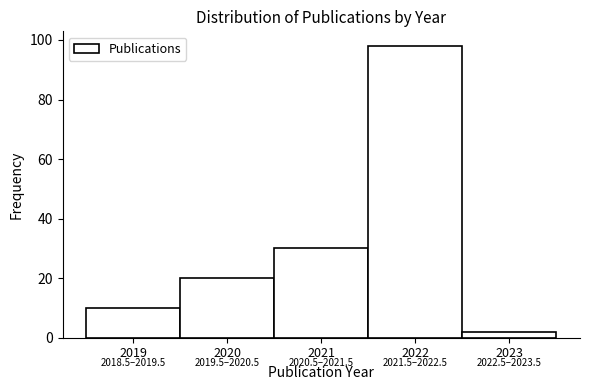

Over which range of the x-axis is the bar tallest?

2021.5 to 2022.5